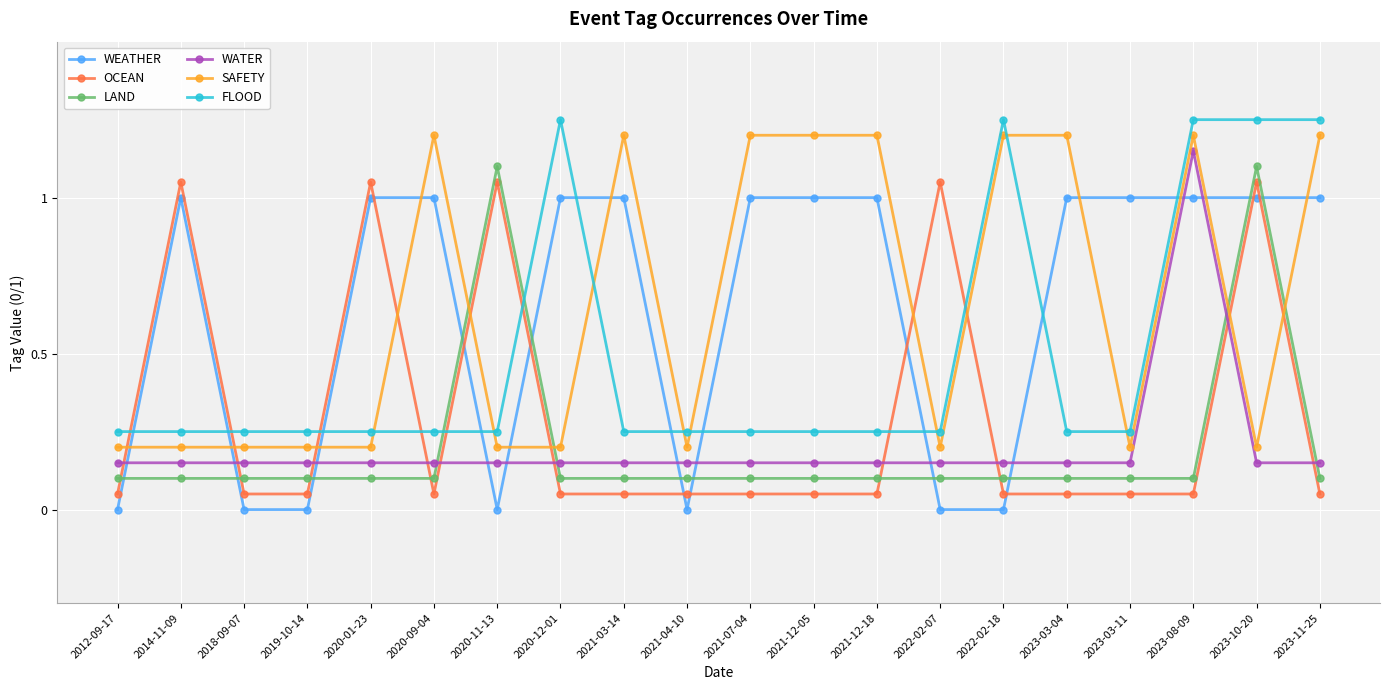

What is the total value across all series at 2020-12-01?

2.8